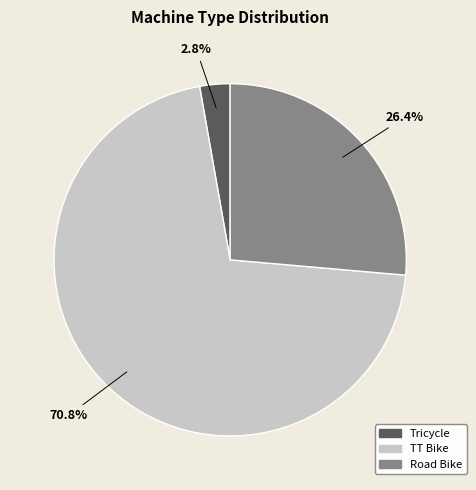

True or false: Tricycle accounts for 13% of the total.

False